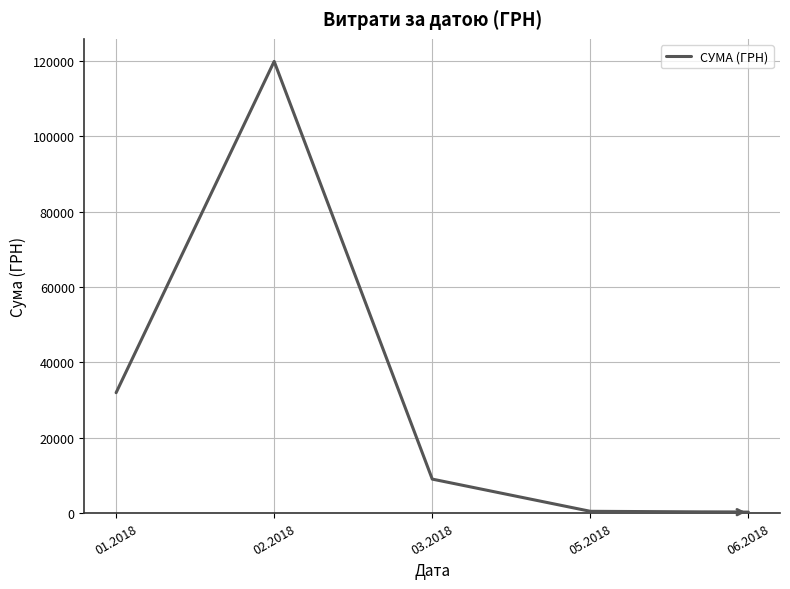

Approximately how many times larger is the value at 03.2018 compared to 06.2018?

50.7